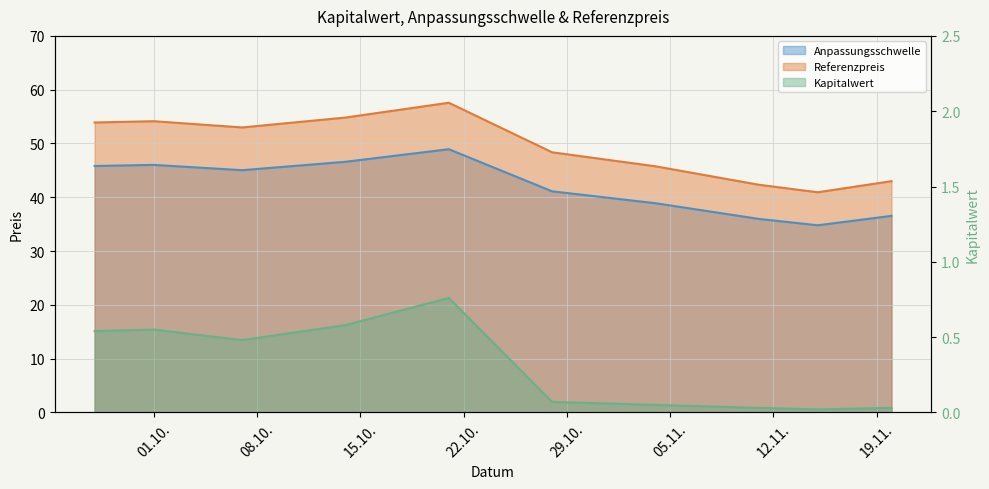

True or false: Anpassungsschwelle and Kapitalwert intersect in this chart.

False